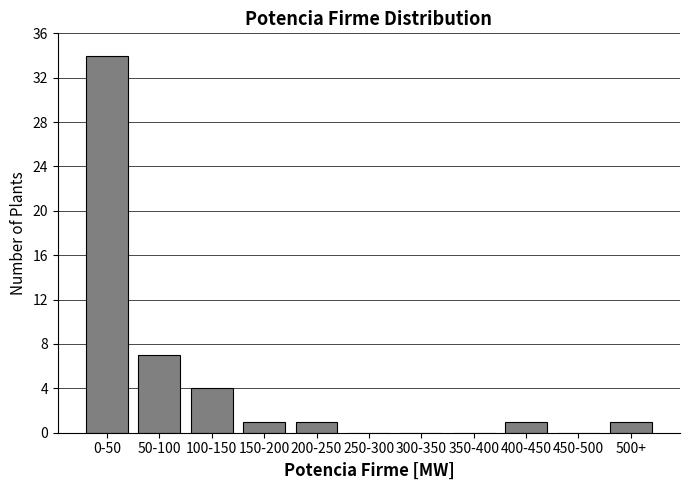

Reading left to right, extract all data points from this chart.

0-50=34	50-100=7	100-150=4	150-200=1	200-250=1	250-300=0	300-350=0	350-400=0	400-450=1	450-500=0	500+=1